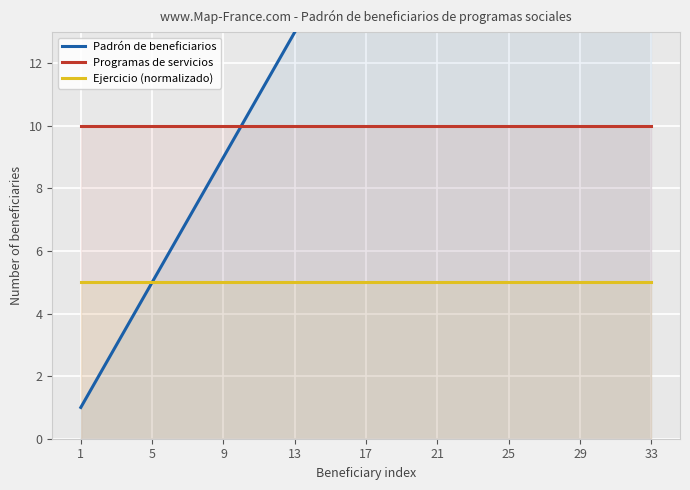

Which label corresponds to the largest value in the chart?

33